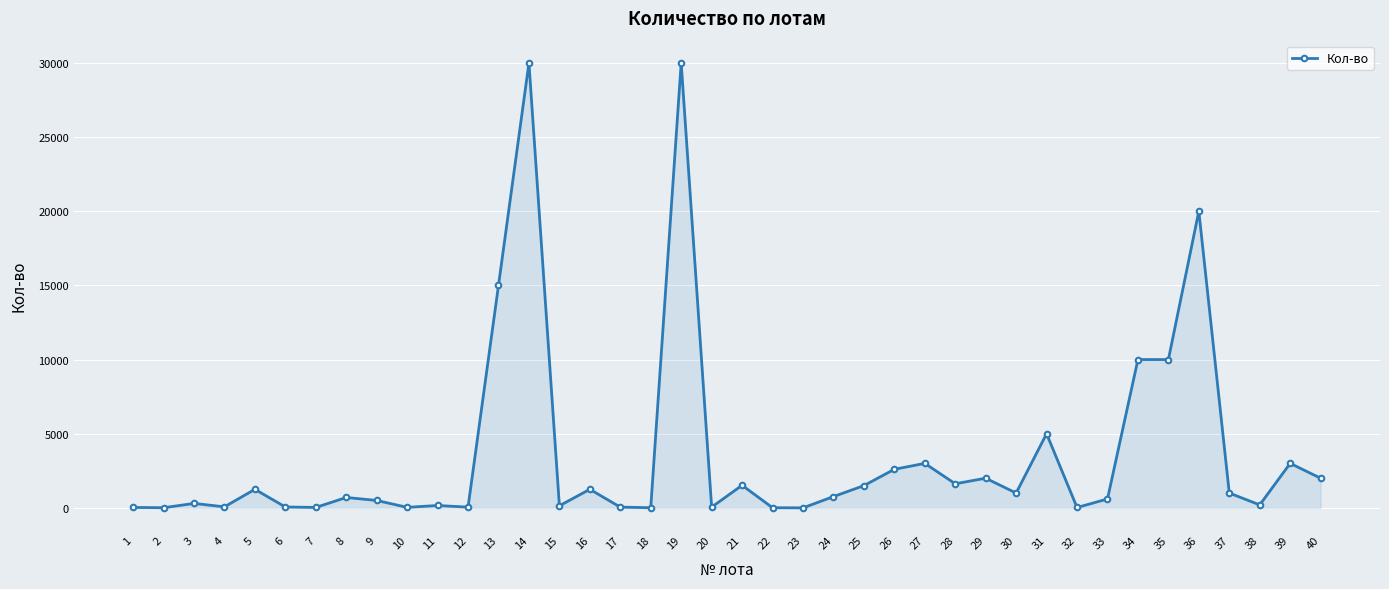

What is the greatest value displayed?

30000